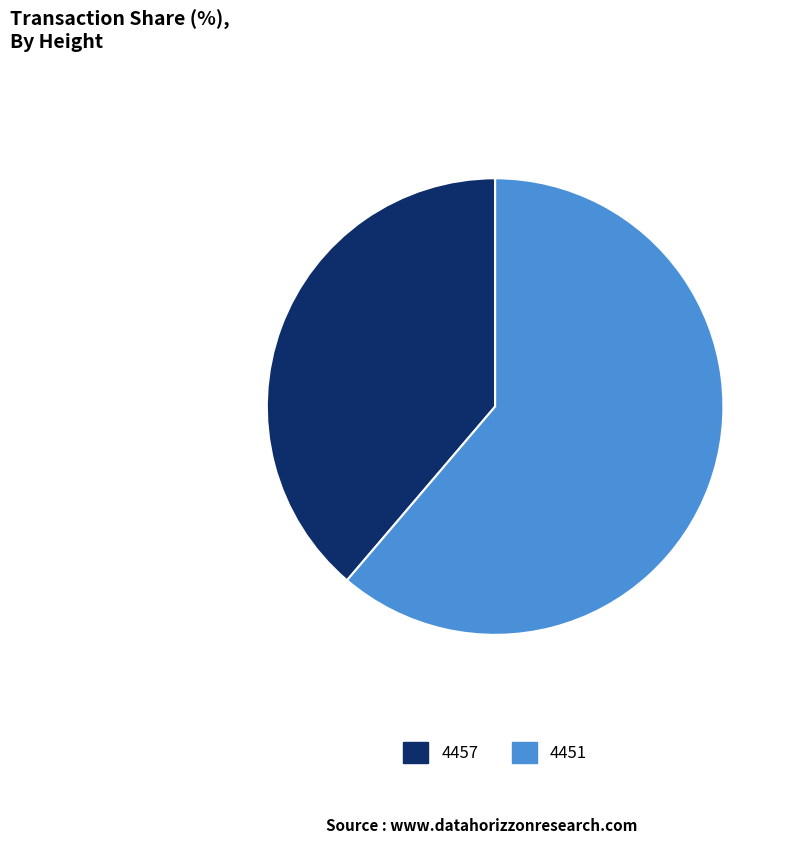

Which category accounts for the majority?

4451